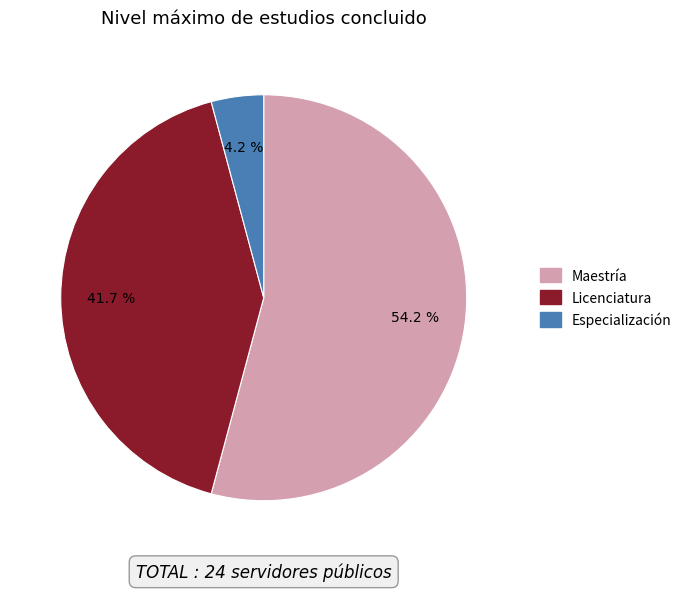

Is there a majority slice in this chart?

Yes